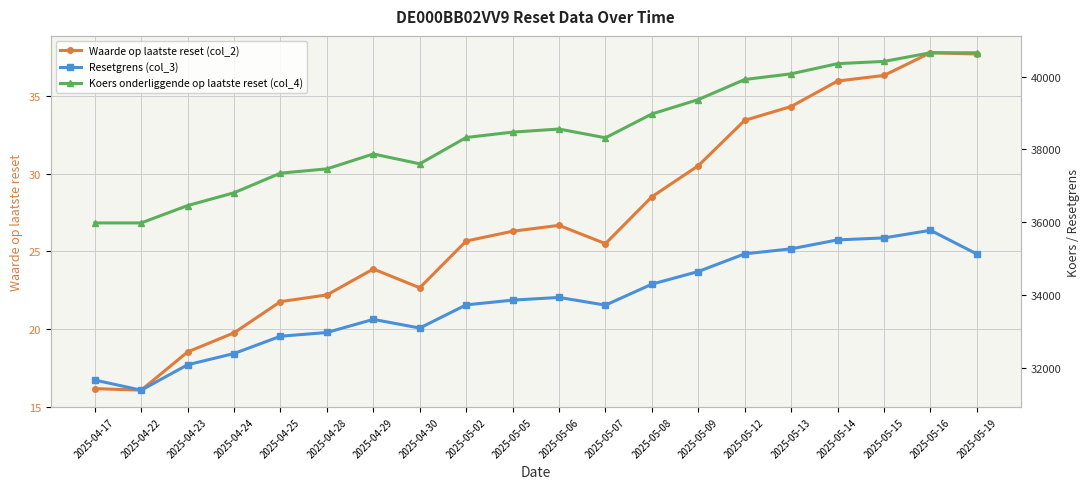

Between 2025-04-22 and 2025-05-12, which is larger?

2025-05-12